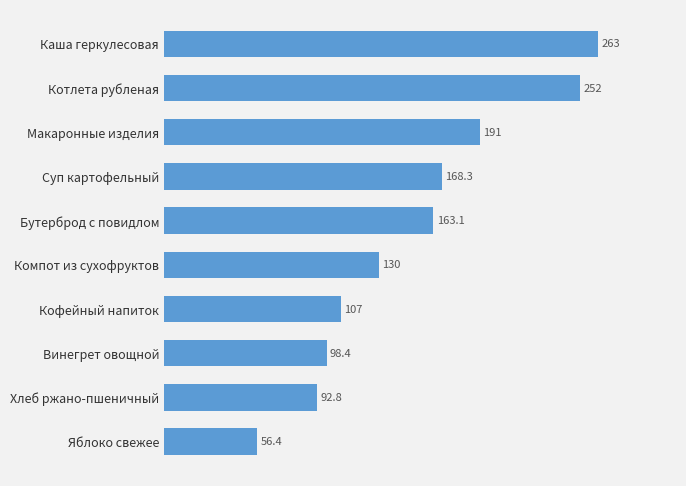

Which has a higher value, Кофейный напиток or Макаронные изделия?

Макаронные изделия